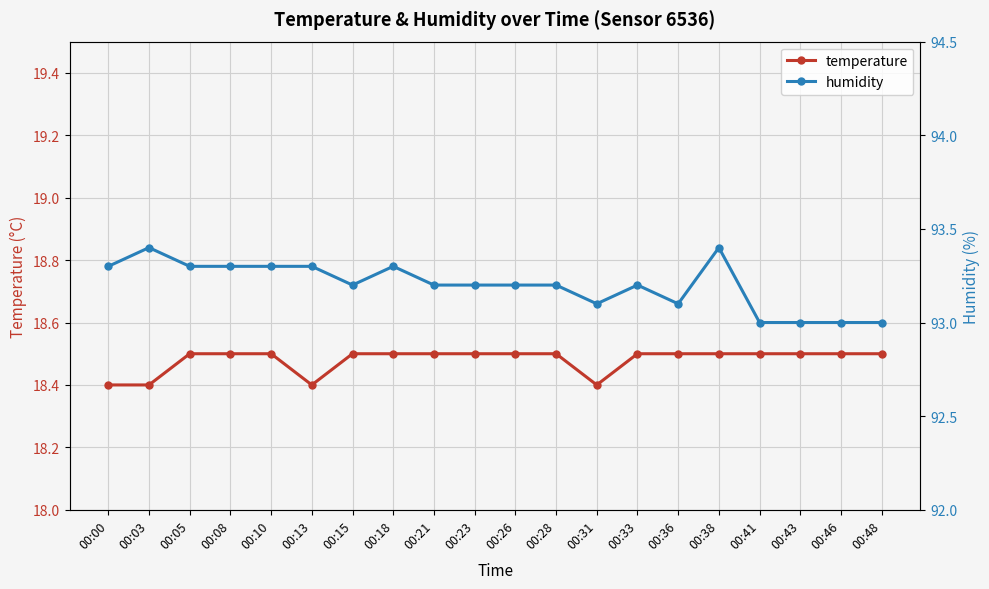

How many series are shown in this chart?

2